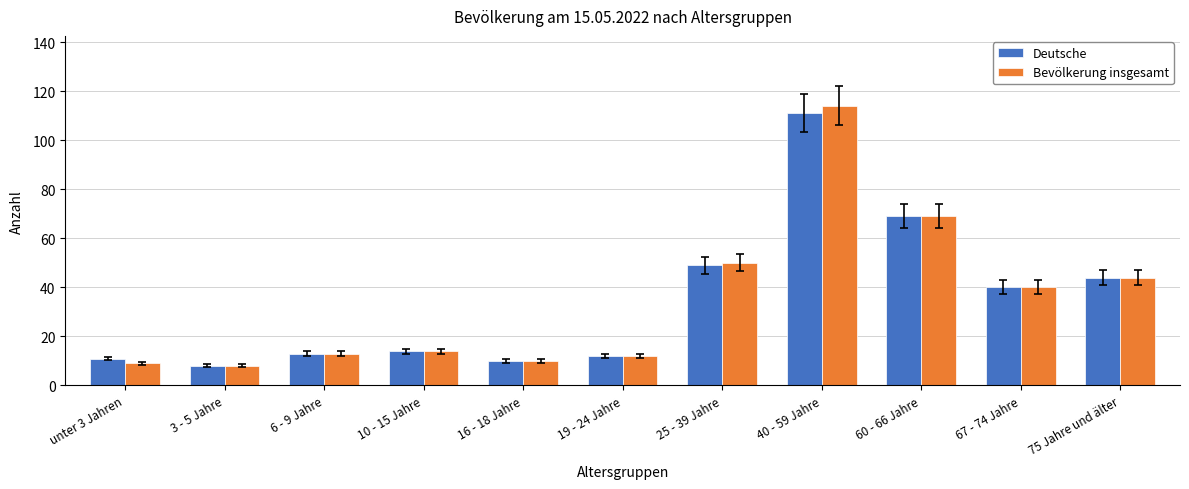

The Bevölkerung insgesamt series shows 4 at 16 - 18 Jahre. True or false?

False